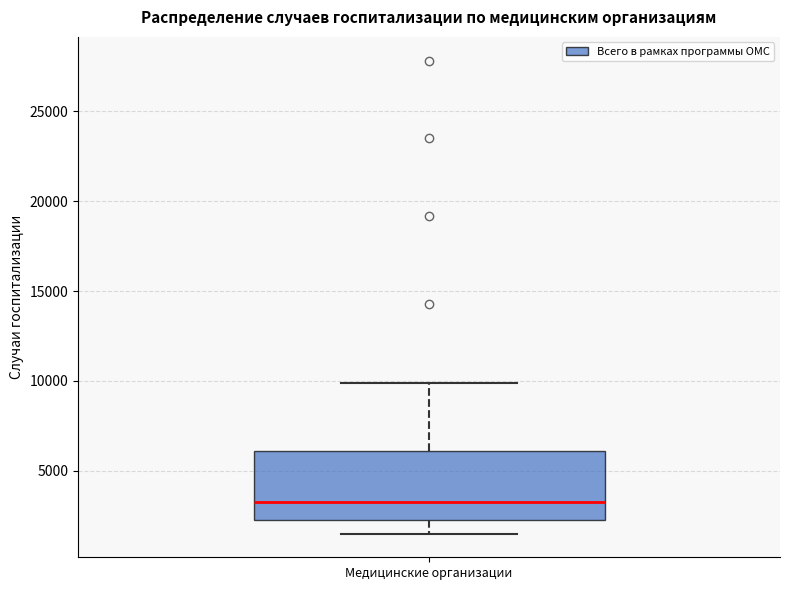

Transcribe this box plot: give where the median line is, the range the box spans, and where the two whiskers end, as read against the y-axis. The values are not printed on the chart, so give them approximately, as read against the axis.

median 3500, box 2500 to 6000, whiskers 1500 to 10000